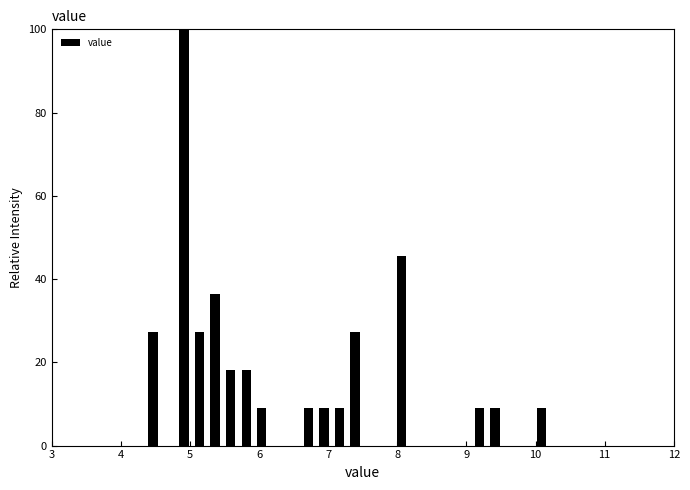

Read against the x-axis, roughly where is the centre of the tallest bar?

4.9